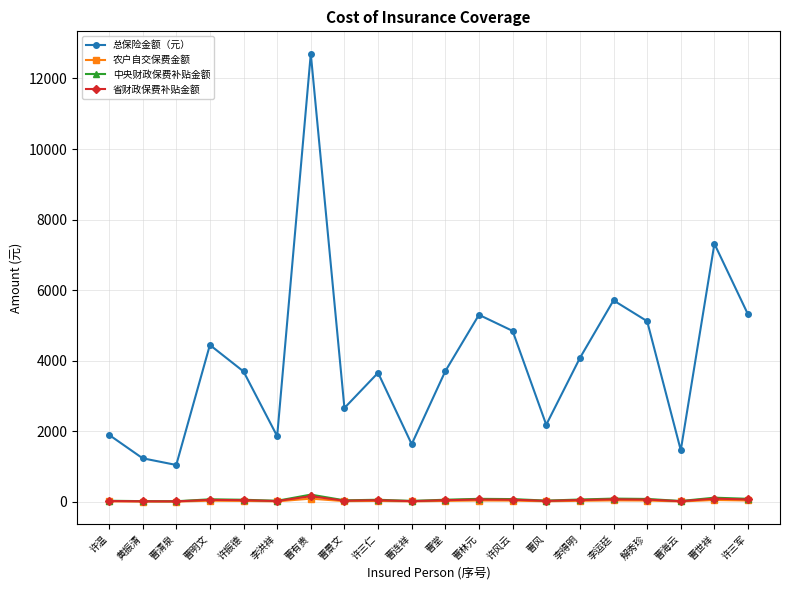

True or false: 中央财政保费补贴金额 has more than 0 interior local peaks.

True